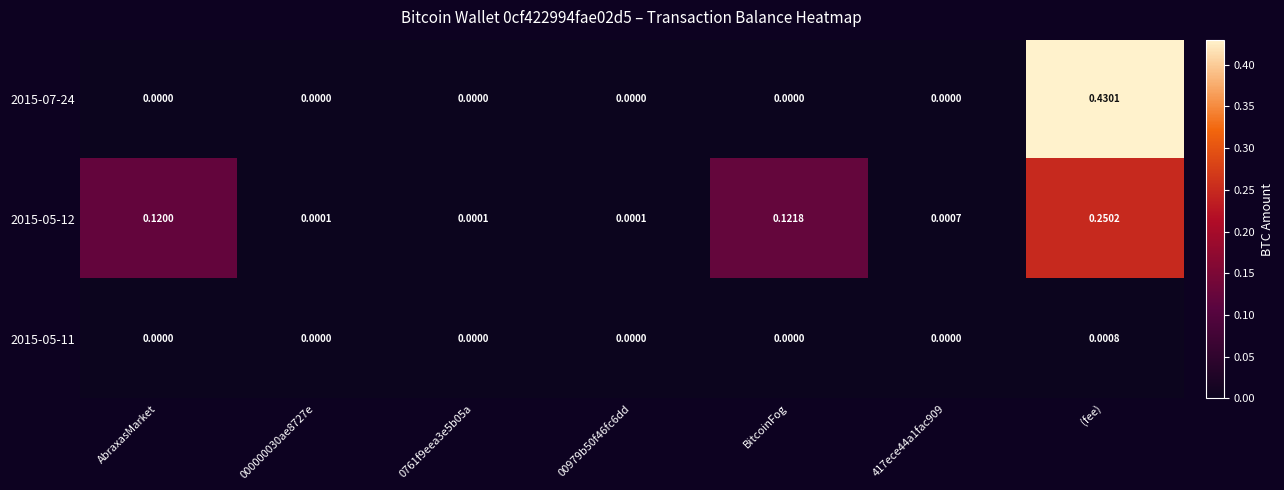

At which category does the chart reach its peak across all series?

(fee)